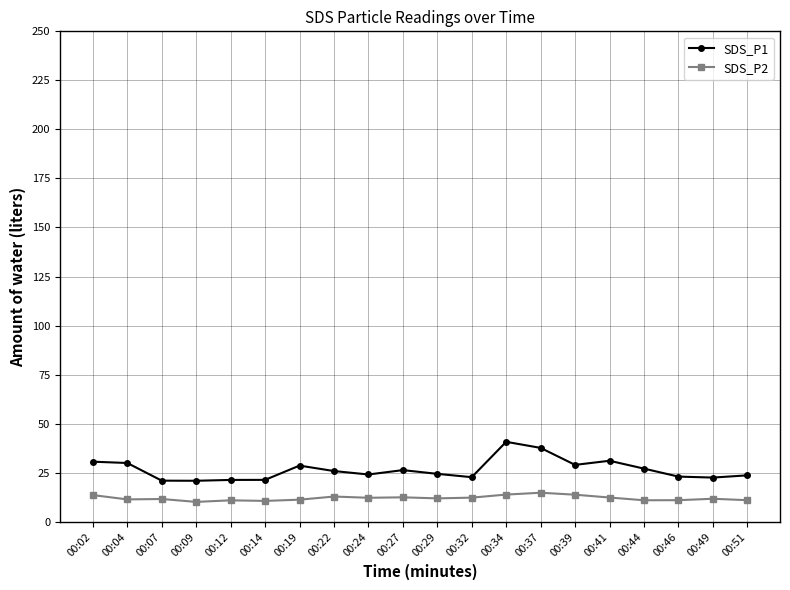

How many categories are shown in the chart?

20